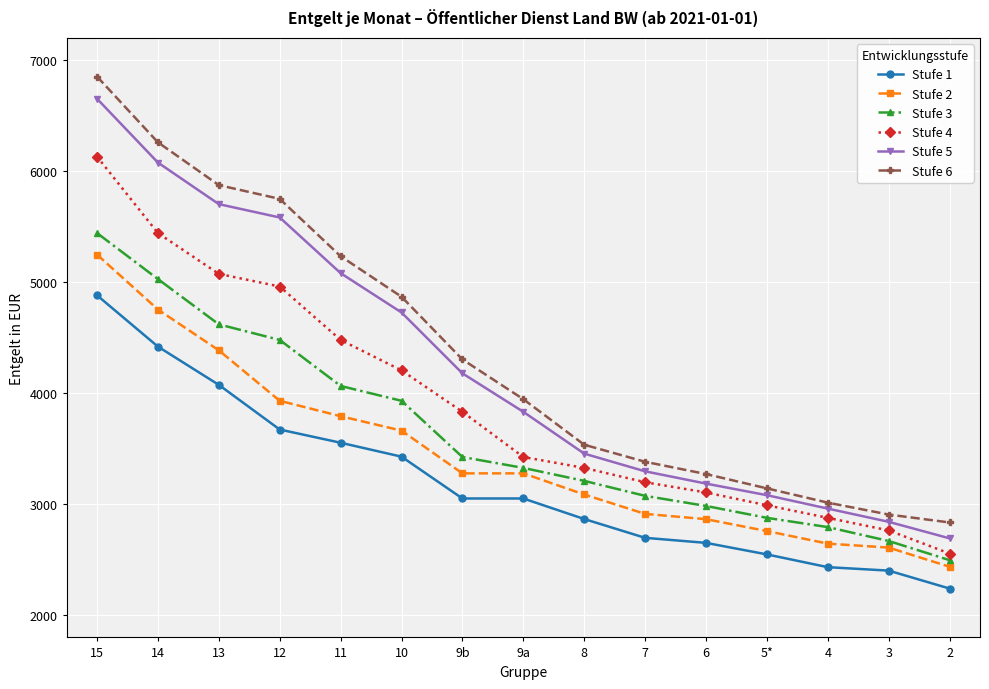

What is the label of the 12th point from the left?

5*